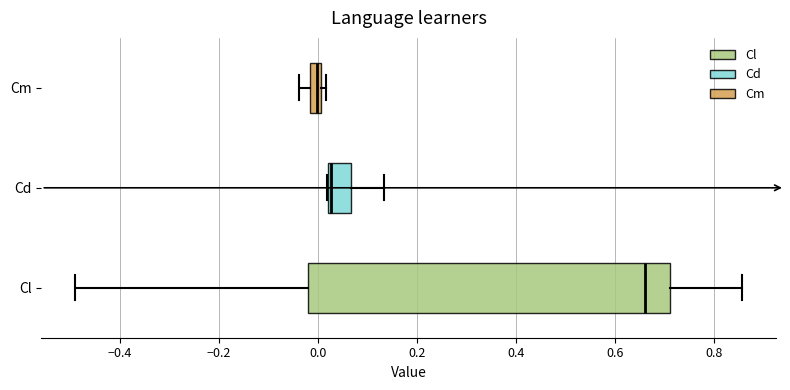

Where does the left whisker of the box for Cl end on the x-axis? The values are not printed on the chart, so give them approximately, as read against the axis.

-0.50